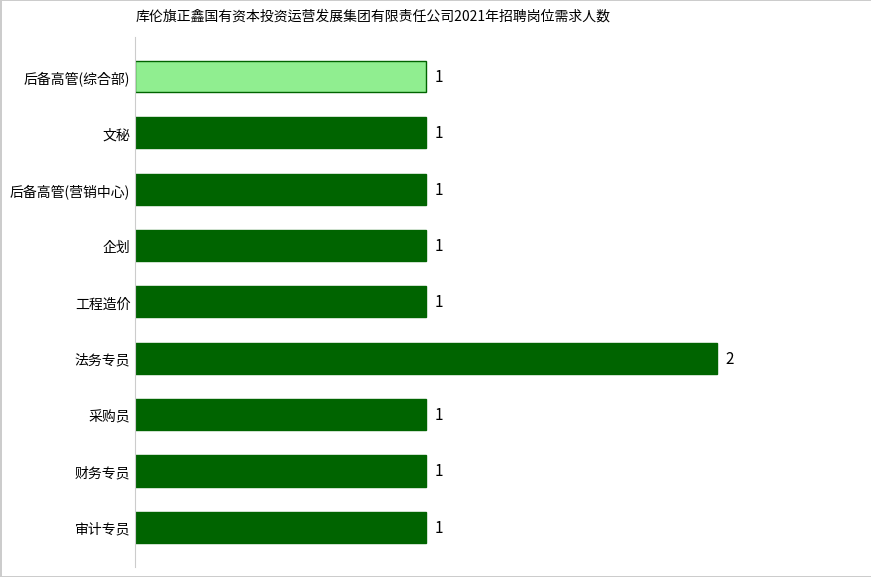

How many bars are there in total?

9